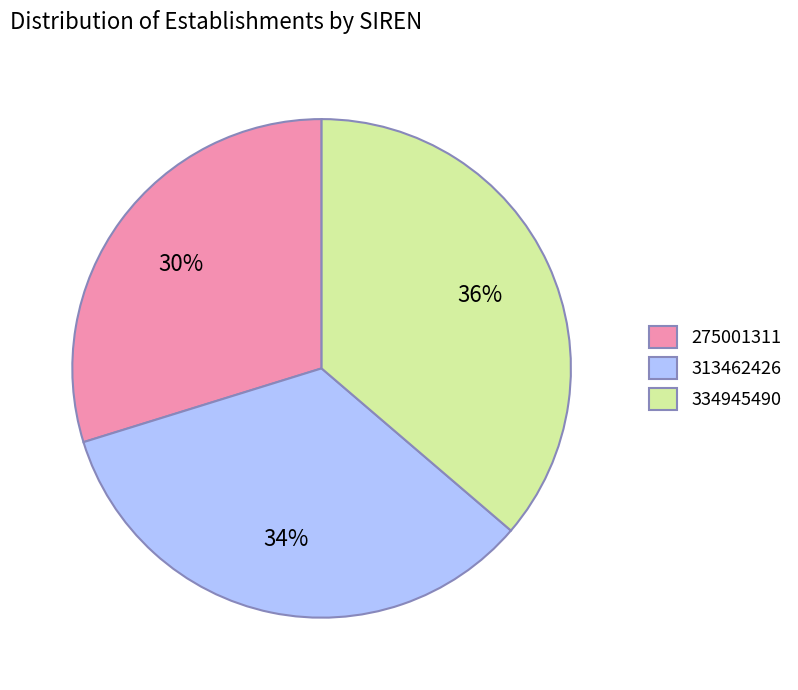

How many slices are in this pie chart?

3